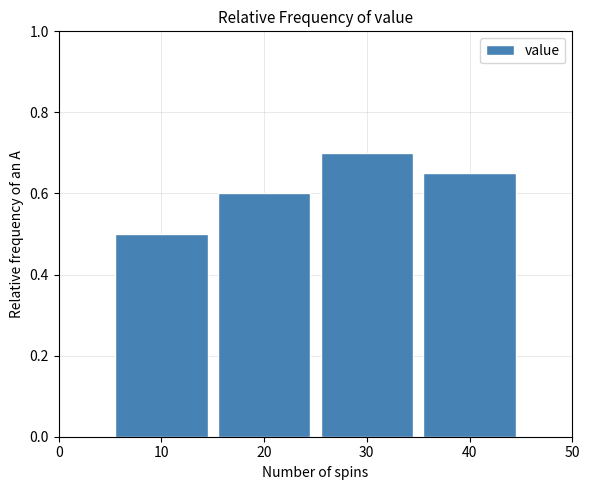

What is the value of the 1st bar from the left?

0.5